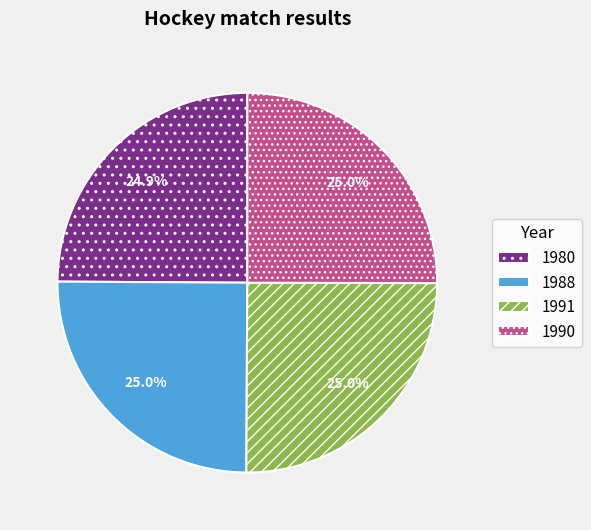

What is the ratio of the value at 1988 to the value at 1990?

1.0